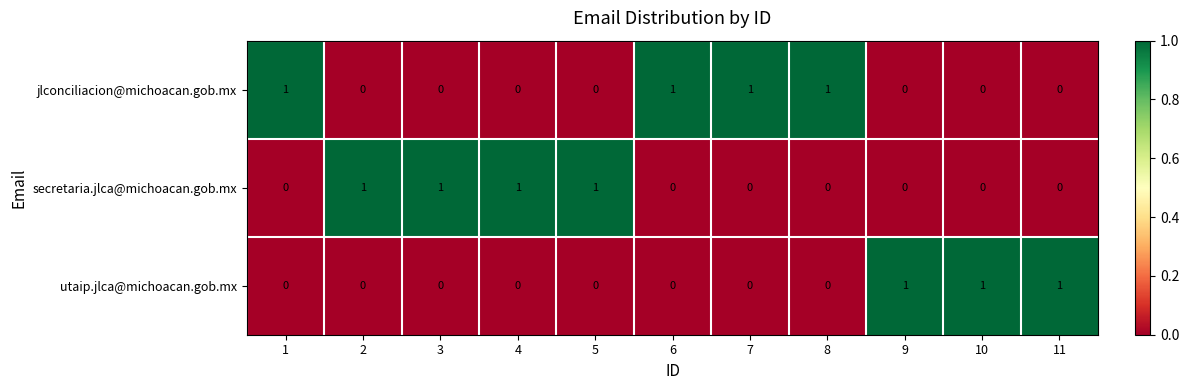

The utaip.jlca@michoacan.gob.mx series shows 1 at 4. True or false?

False